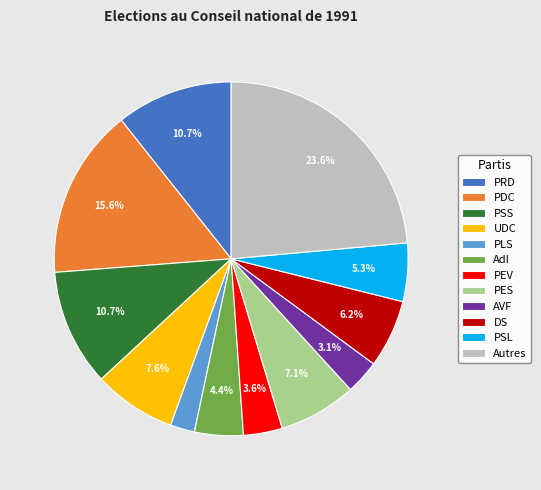

How many slices are in this pie chart?

12